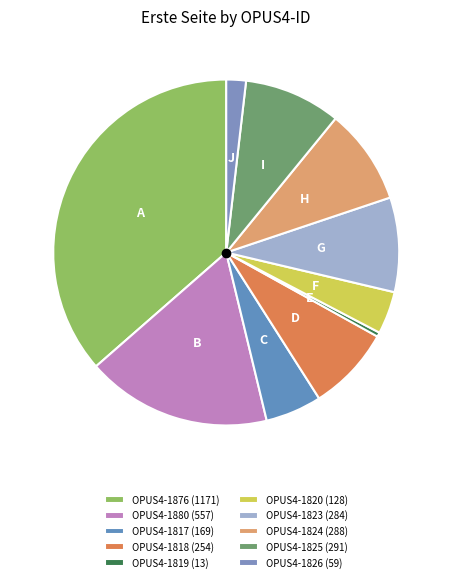

Which slice is the largest?

OPUS4-1876